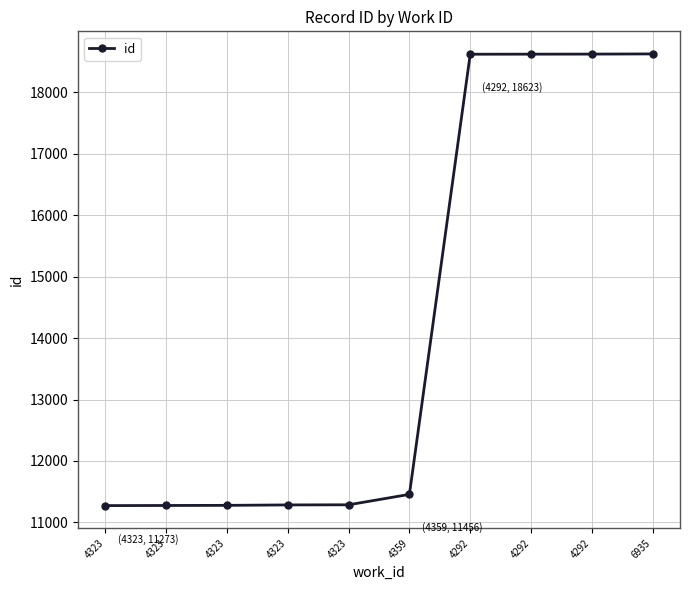

Reading left to right, list all the values displayed in this chart.

11273	11275	11277	11284	11286	11456	18623	18624	18625	18628